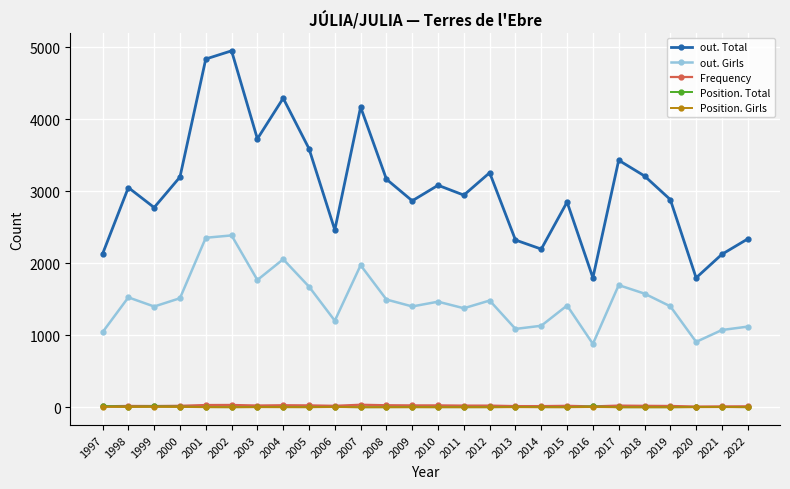

Between 2006 and 2007, which series saw the biggest shift?

out. Total